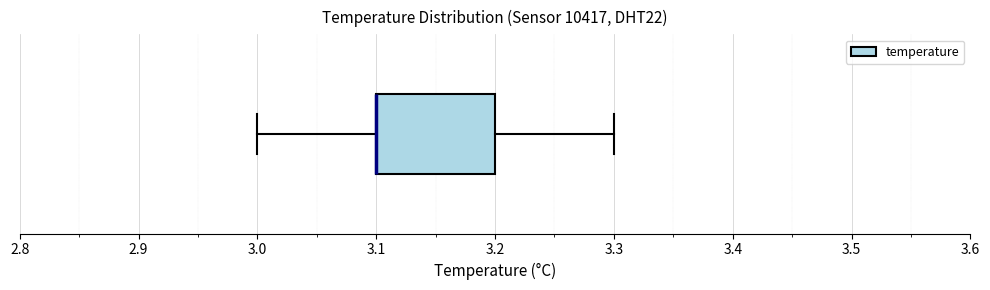

Transcribe this box plot: give where the median line is, the range the box spans, and where the two whiskers end, as read against the x-axis. The values are not printed on the chart, so give them approximately, as read against the axis.

median 3.1 (drawn on the box's left edge), box 3.1 to 3.2, whiskers 3.0 to 3.3